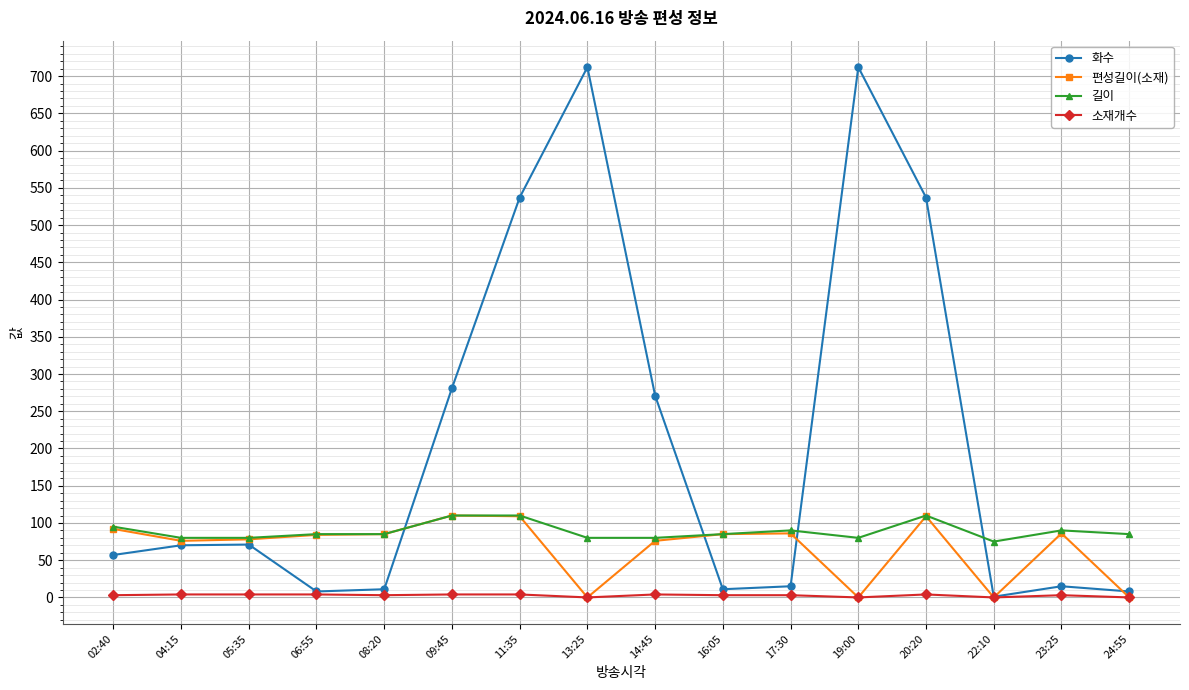

The value of 편성길이(소재) at 22:10 is 0. True or false?

True